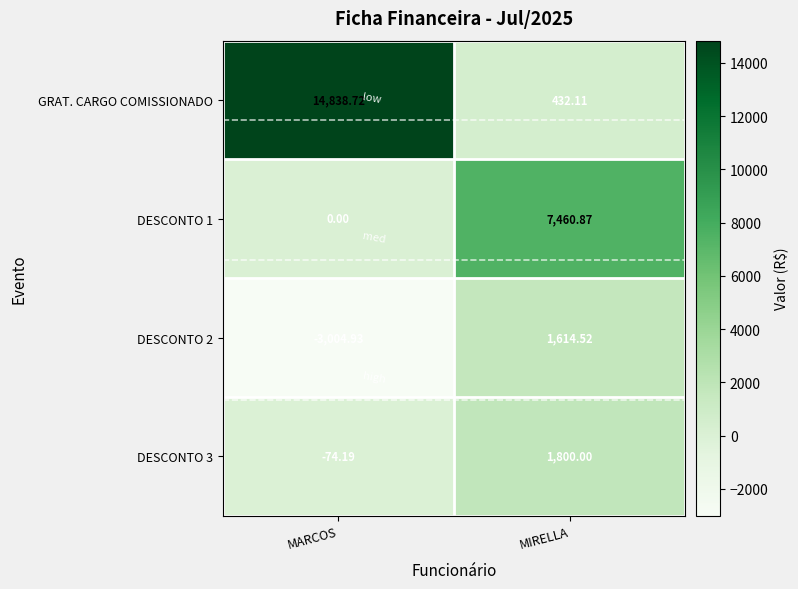

At which category does the chart reach its minimum across all series?

MARCOS